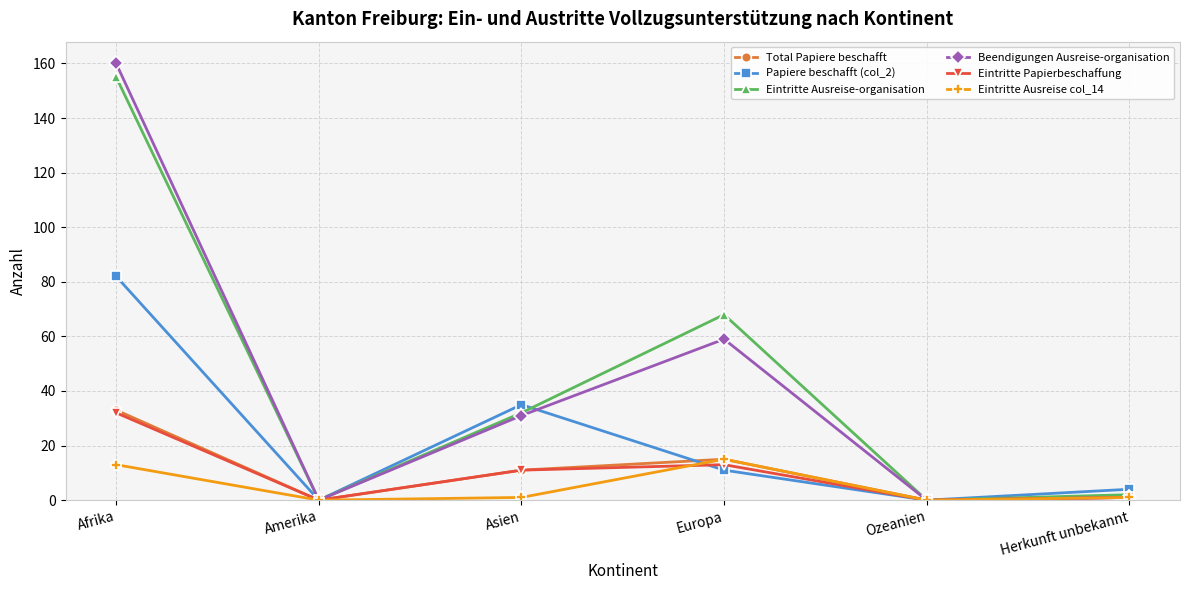

What is the difference between the second highest and minimum values in the Papiere beschafft (col_2) series?

35